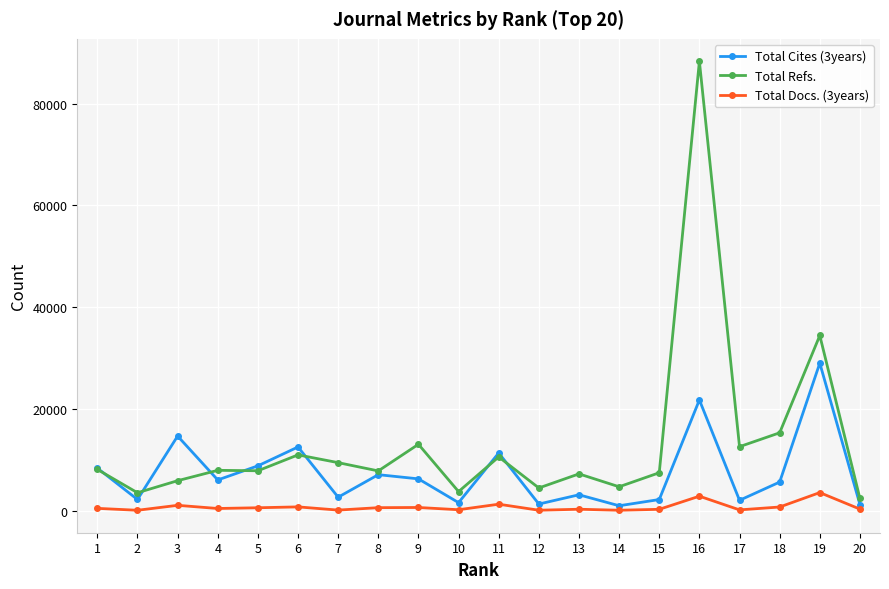

Where is Total Cites (3years) nearest to the value 14977?

3